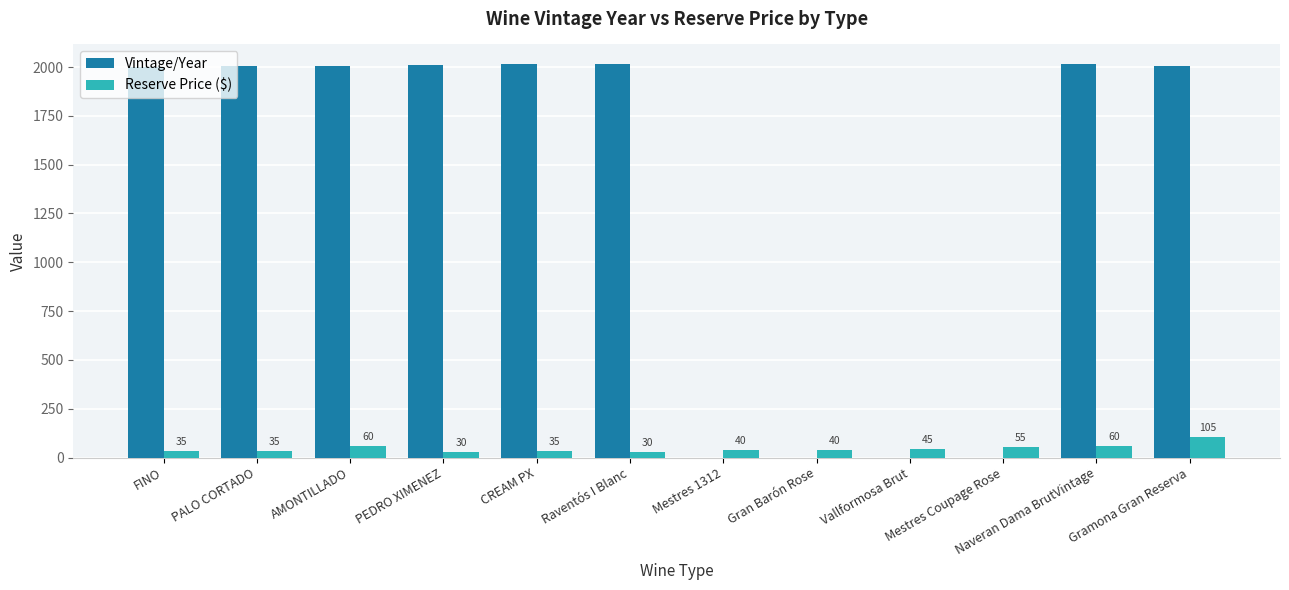

Is the value of Vintage/Year at CREAM PX greater than the value of Reserve Price ($) at Mestres Coupage Rose?

Yes